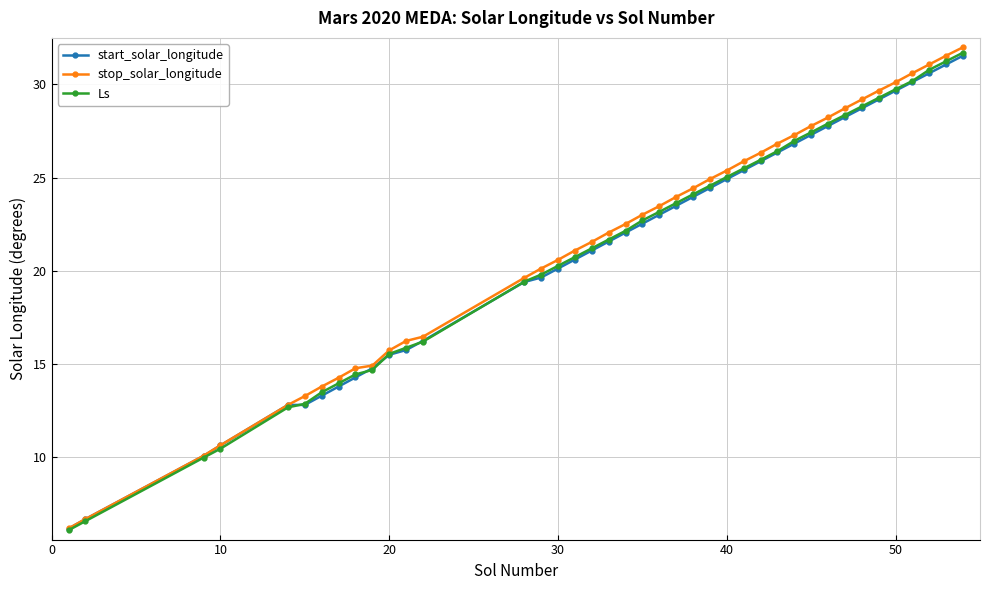

Which series has the largest range (max minus min)?

stop_solar_longitude